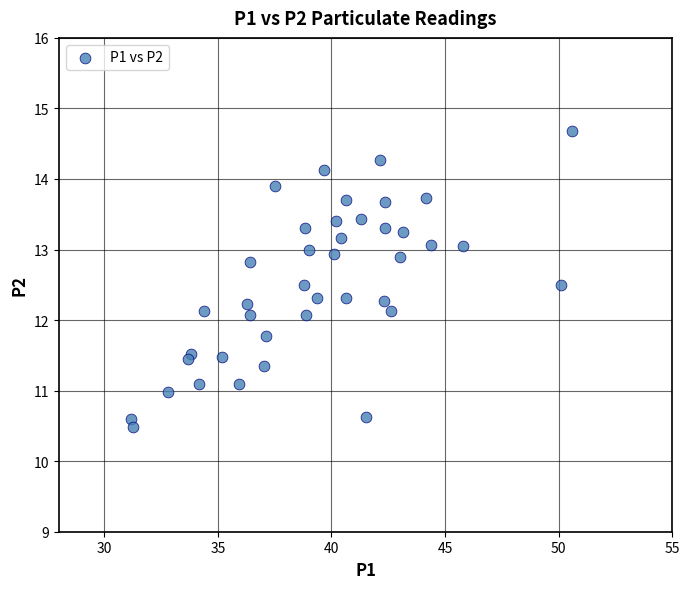

What is the range of X values (max minus min)?

19.4